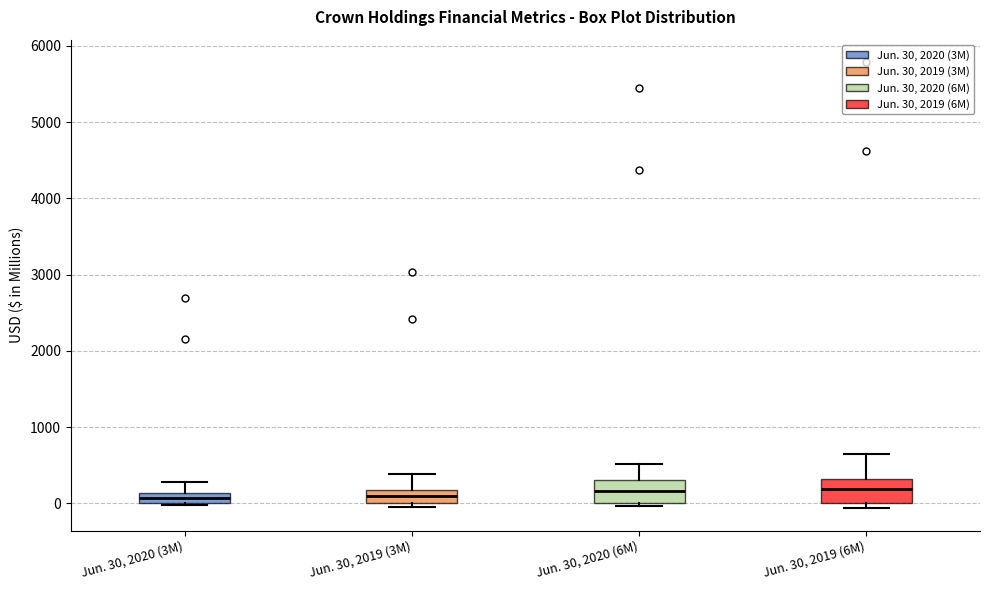

Where is the upper edge of the box for Jun. 30, 2020 (6M) on the y-axis? The values are not printed on the chart, so give them approximately, as read against the axis.

300